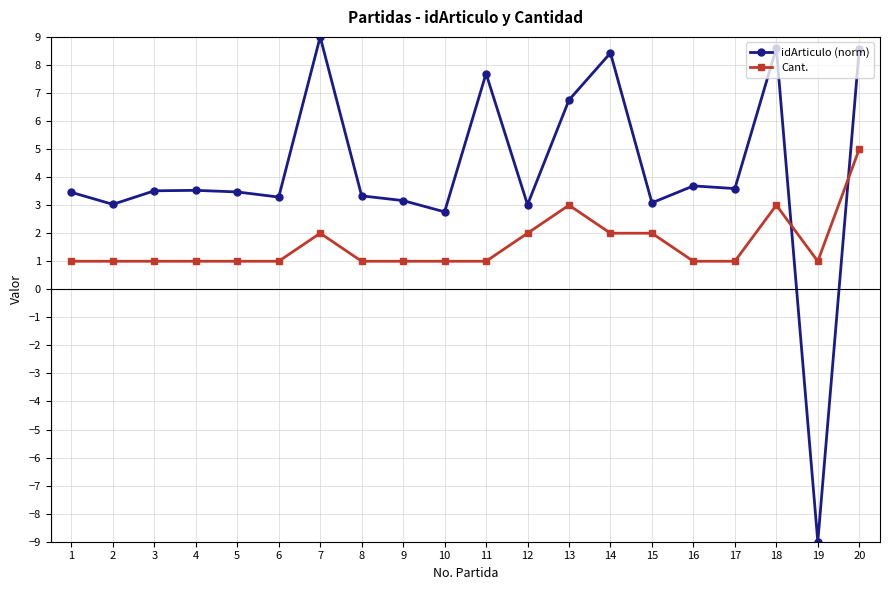

Is it true that idArticulo (norm) equals 3.5 at 1?

True